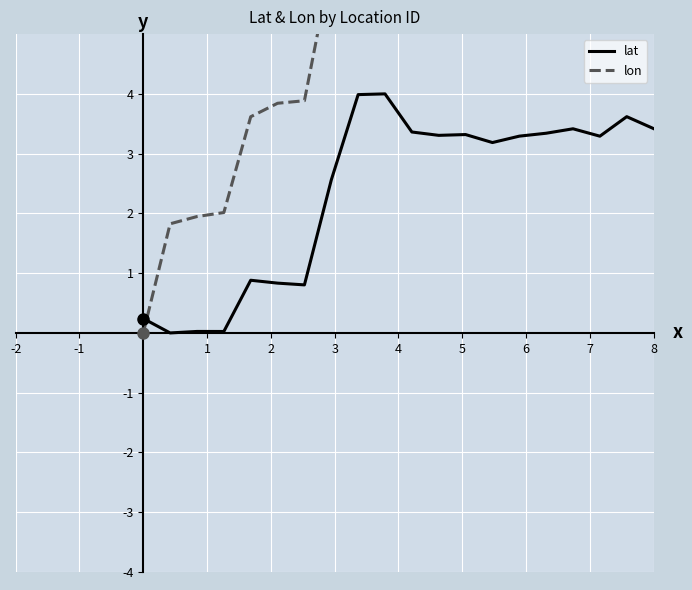

How many values in the lon series are below 7?

8